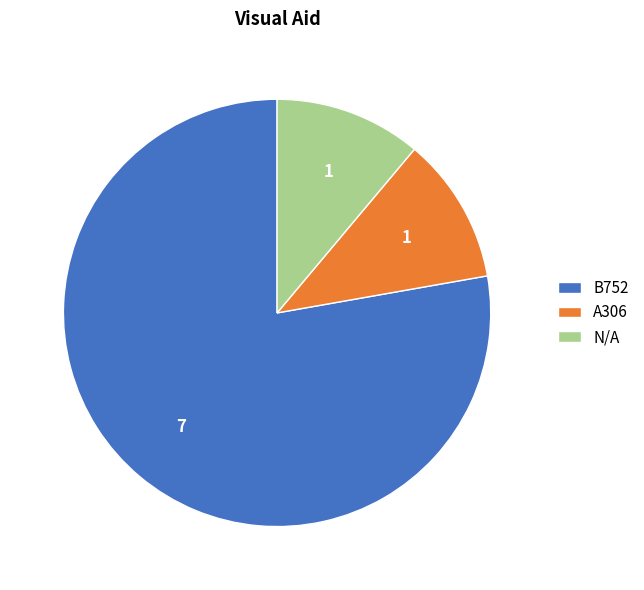

Does any single category account for the majority?

Yes